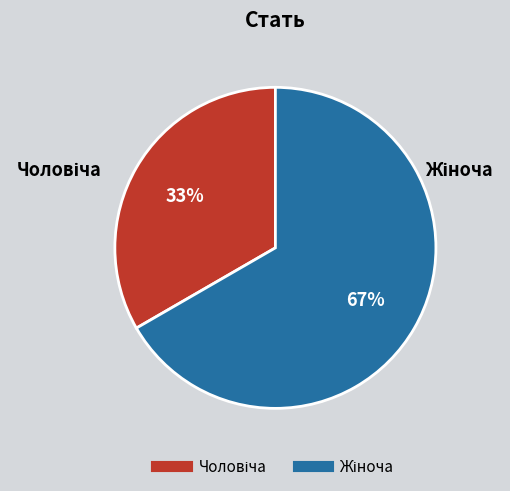

Is there any slice that represents more than half of the pie?

Yes